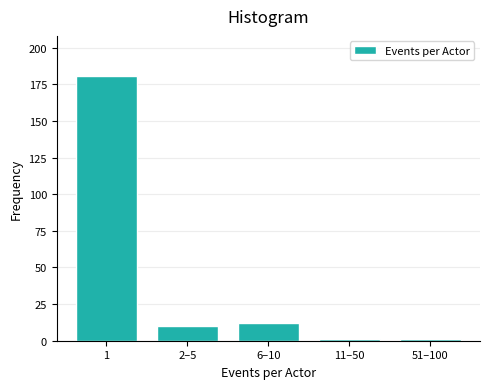

Reading right to left, what are all the values shown in this chart?

1	1	12	10	181